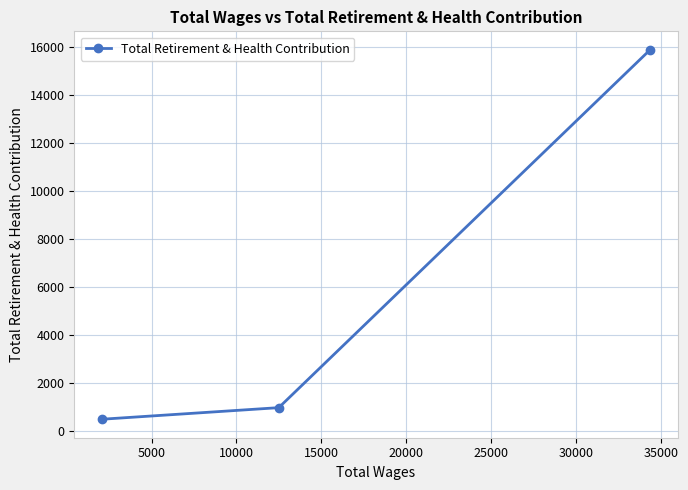

What is the maximum value shown in the chart?

15888